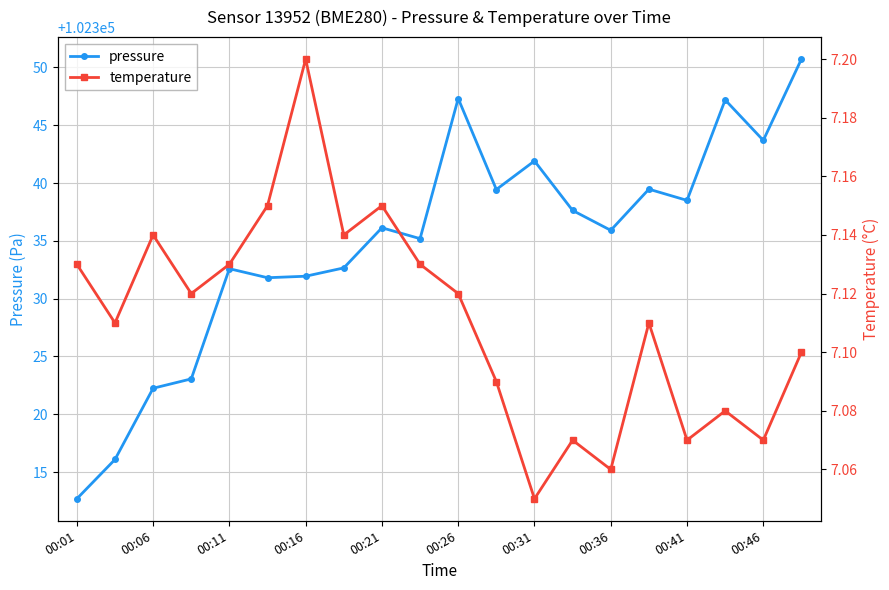

True or false: pressure has more than 1 points higher than both neighbors.

True